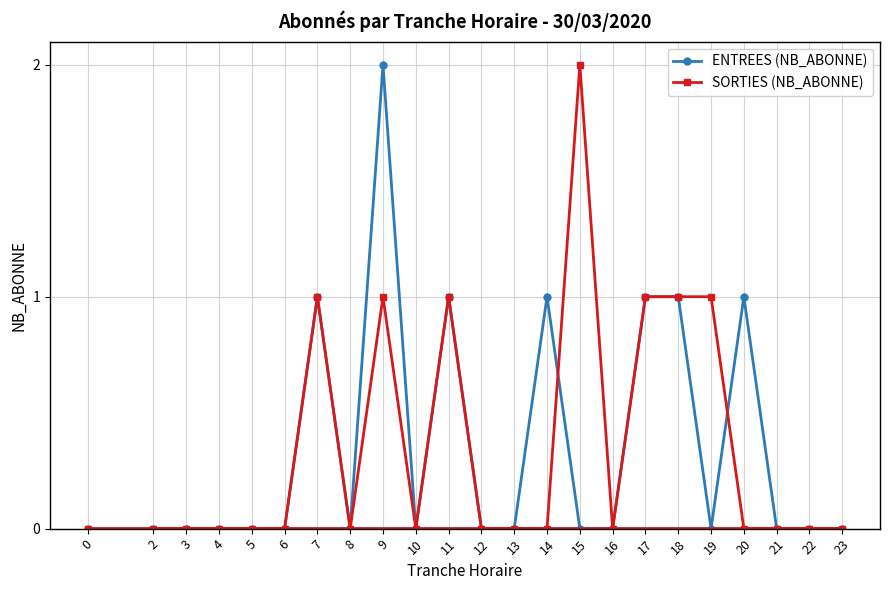

How many lines are shown in the chart?

2